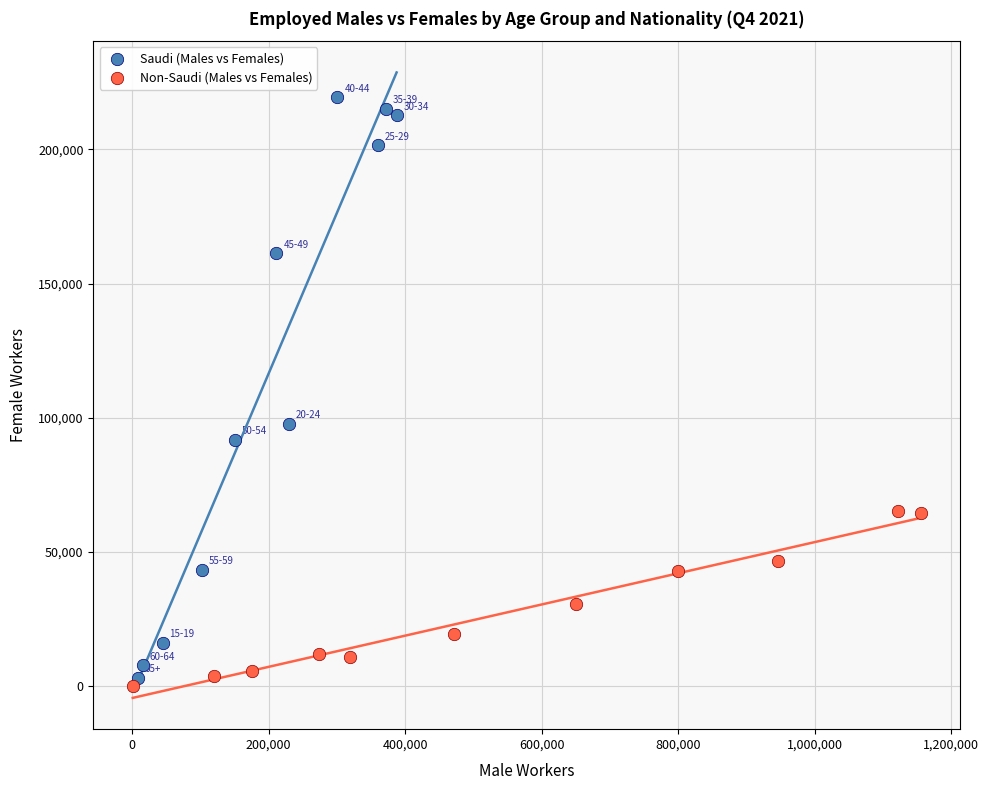

Which series has the widest spread of Y values?

Saudi (Males vs Females)